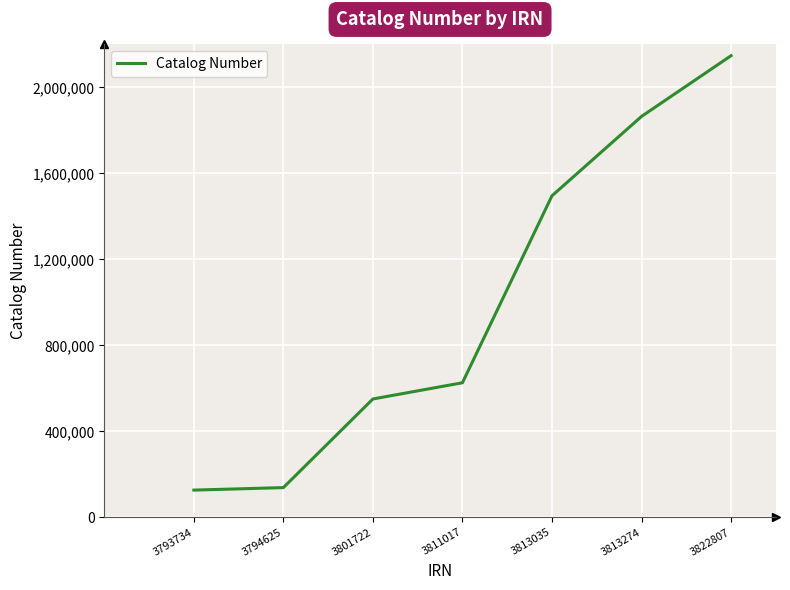

Reading left to right, transcribe all the data shown in this chart.

126838	138489	550779	626257	1495938	1865155	2147735